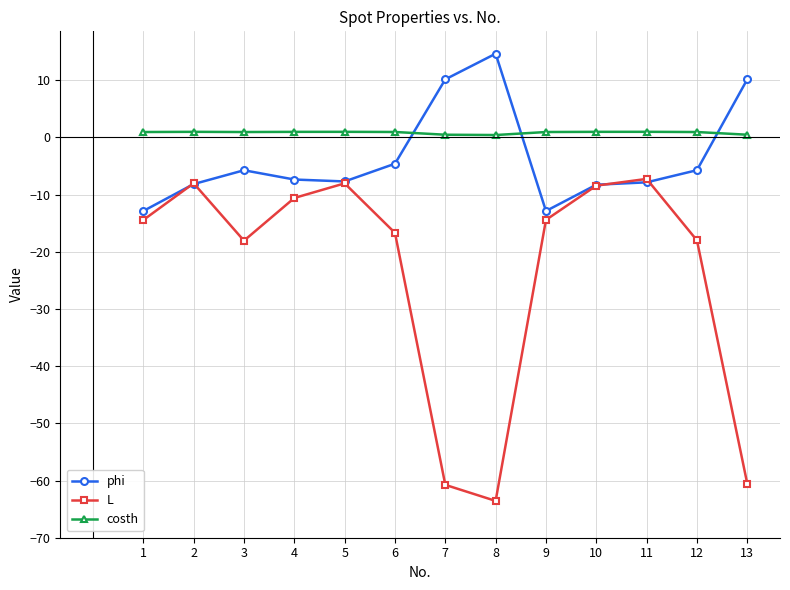

The value of costh at 4 is 1.0. True or false?

True